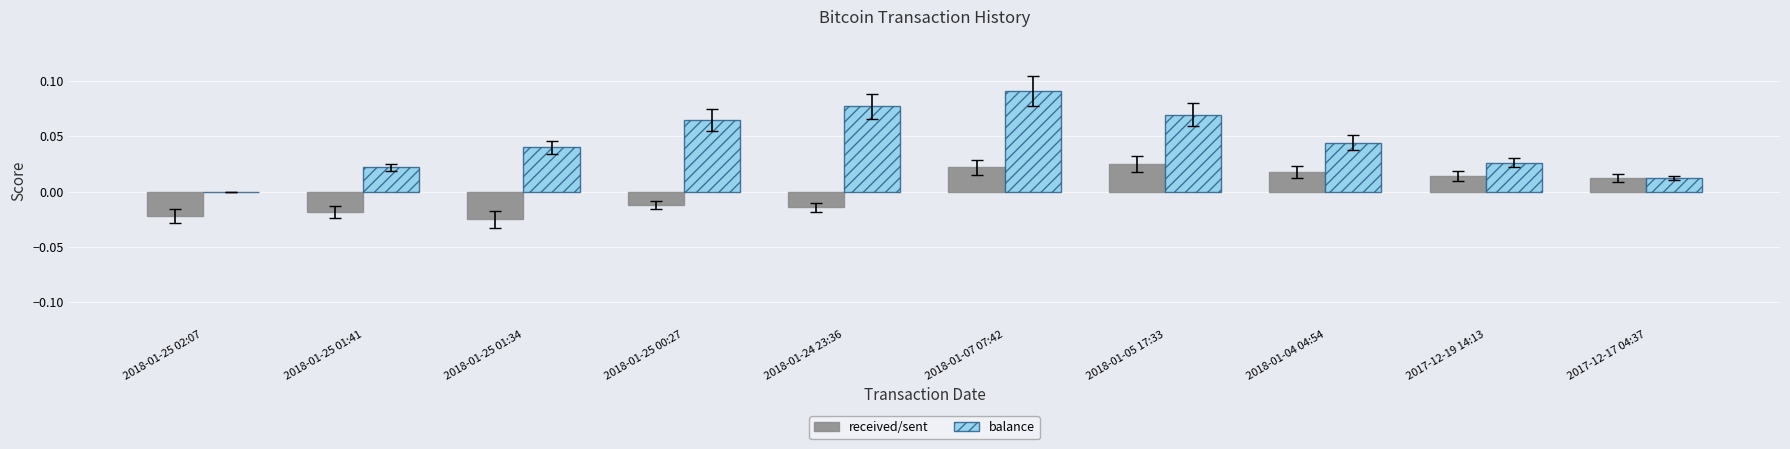

Is the value of balance at 2017-12-19 14:13 greater than the value of received/sent at 2018-01-25 01:34?

Yes